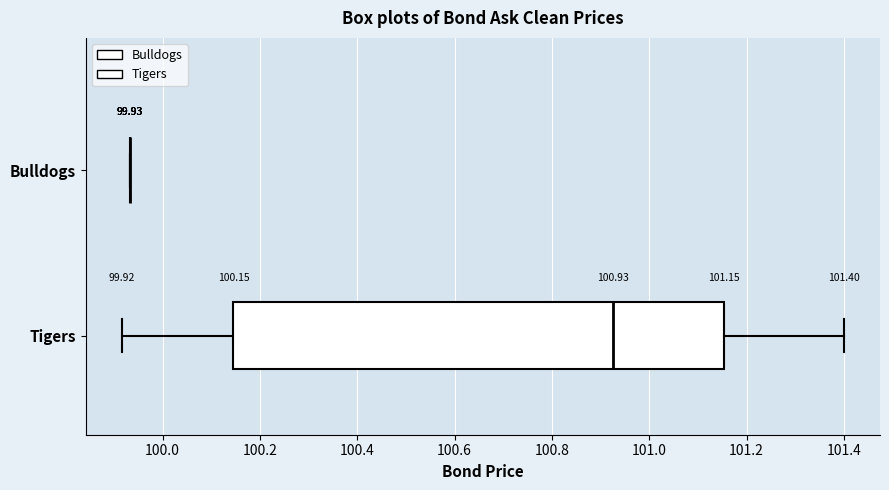

Comparing the boxes themselves (not the whiskers), which one is the widest?

Tigers